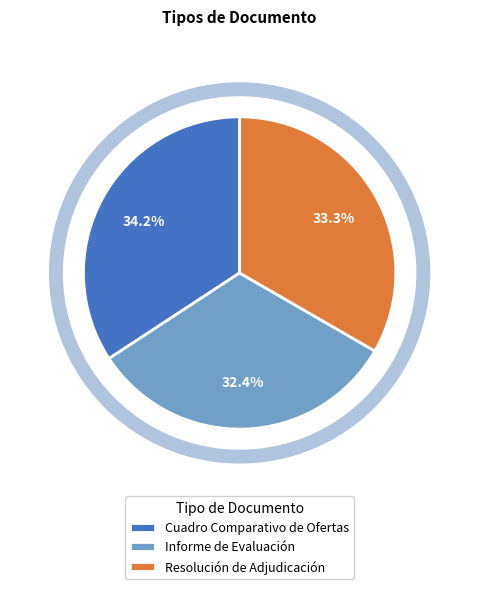

Count the number of slices in the pie.

3